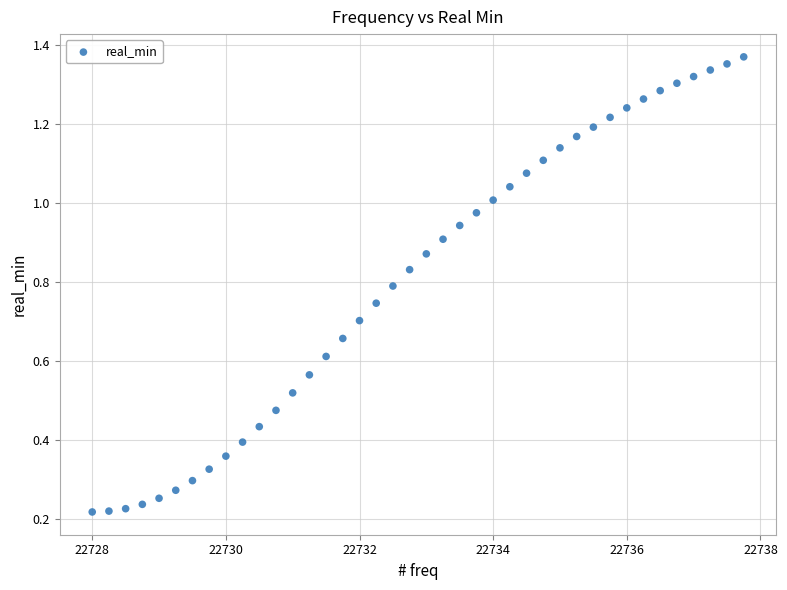

What is the range of X values (max minus min)?

9.8